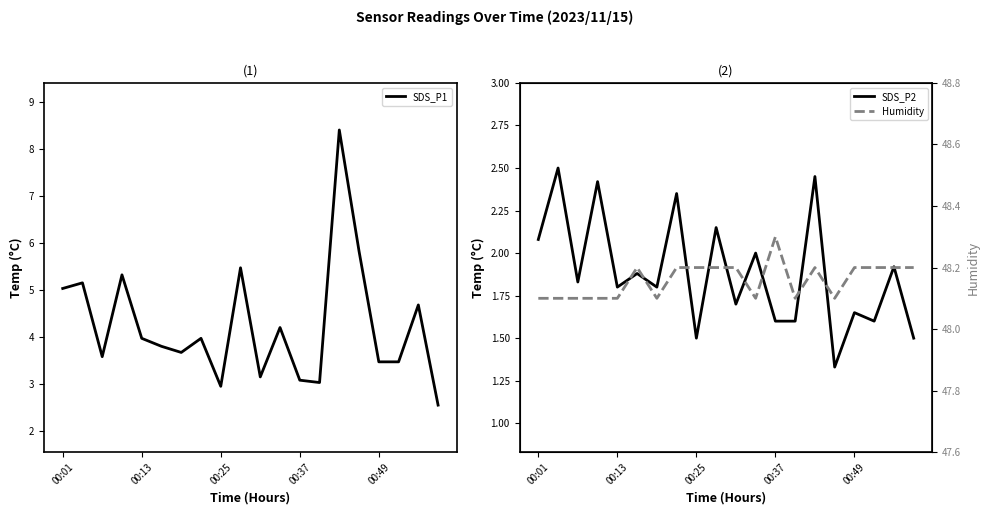

What is the maximum value for SDS_P1?

8.4